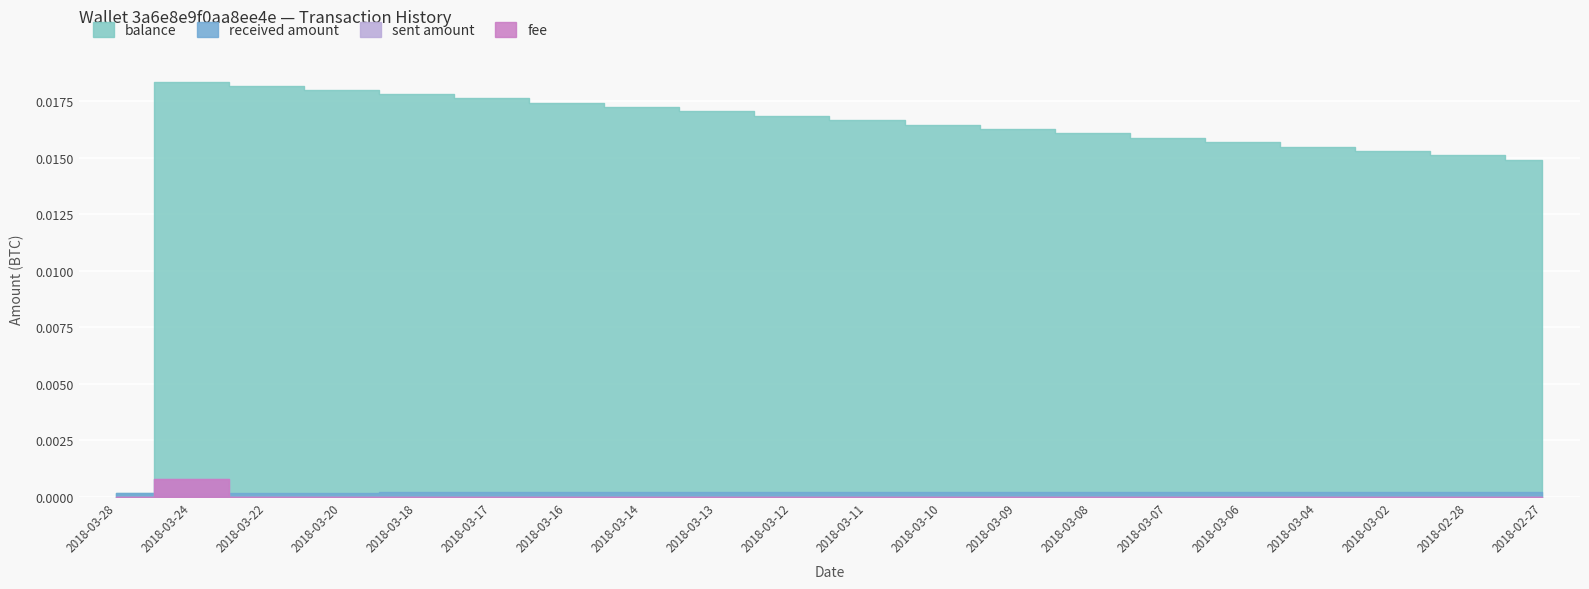

What are all the series names shown in the legend?

balance, received amount, sent amount, fee